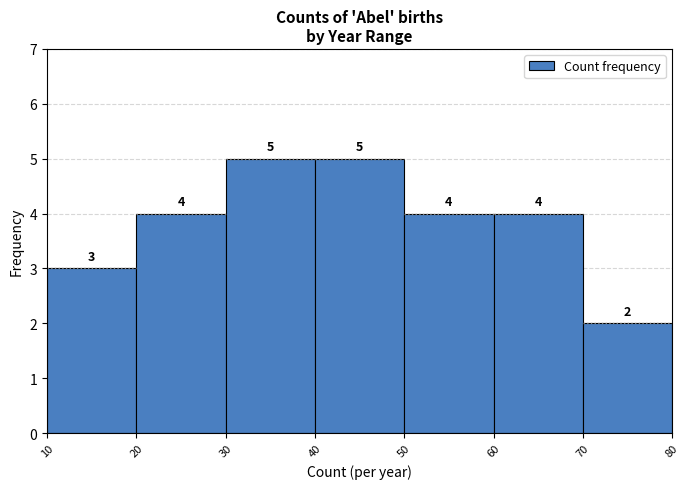

Reading left to right, transcribe this chart: for each bar, give the range it covers on the x-axis and its height.

10 to 20: 3
20 to 30: 4
30 to 40: 5
40 to 50: 5
50 to 60: 4
60 to 70: 4
70 to 80: 2